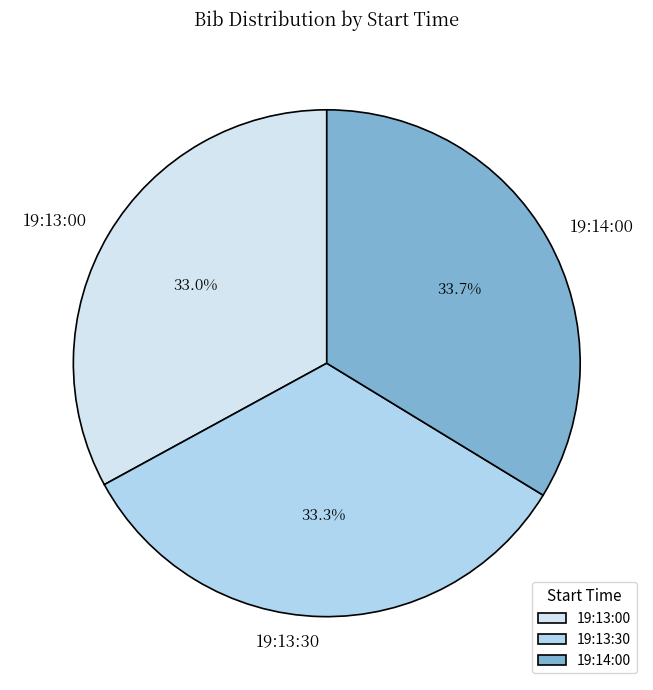

To the nearest percent, what portion does 19:14:00 represent?

34%